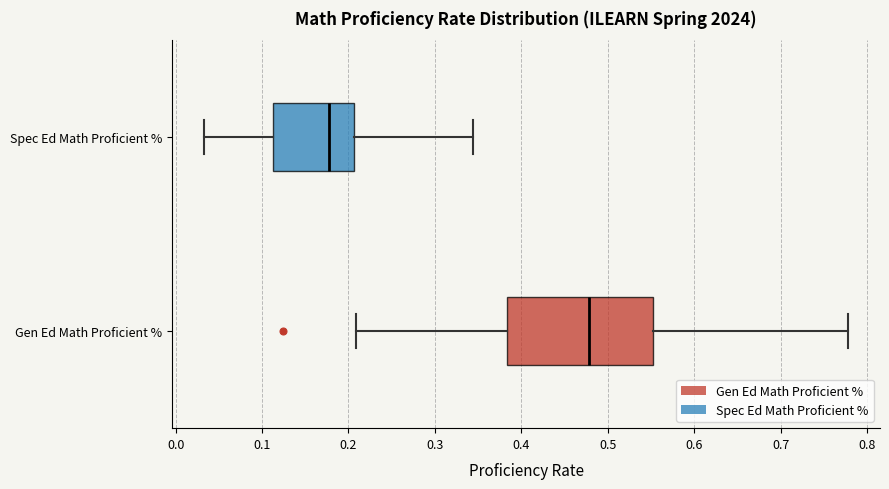

Reading bottom to top, transcribe this box plot: for each box, give where its median line is, the range the box spans, and where its two whiskers end, as read against the x-axis. The values are not printed on the chart, so give them approximately, as read against the axis.

Gen Ed Math Proficient %: median 0.48, box 0.38 to 0.55, whiskers 0.21 to 0.78
Spec Ed Math Proficient %: median 0.18, box 0.11 to 0.21, whiskers 0.03 to 0.34